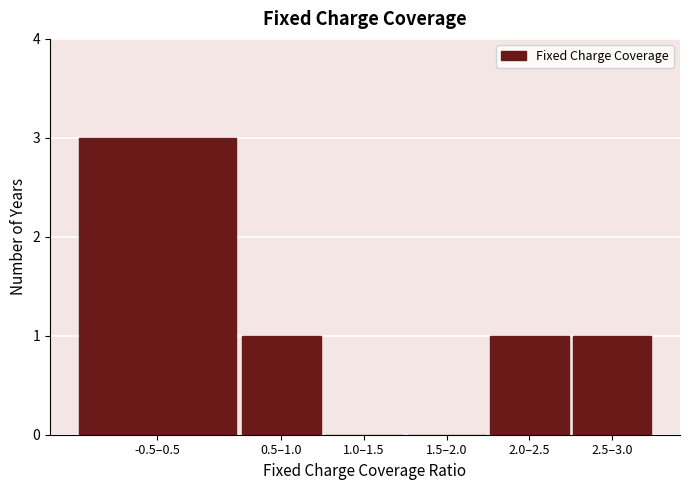

Reading left to right, list all the values displayed in this chart.

-0.5–0.5=3	0.5–1.0=1	1.0–1.5=0	1.5–2.0=0	2.0–2.5=1	2.5–3.0=1